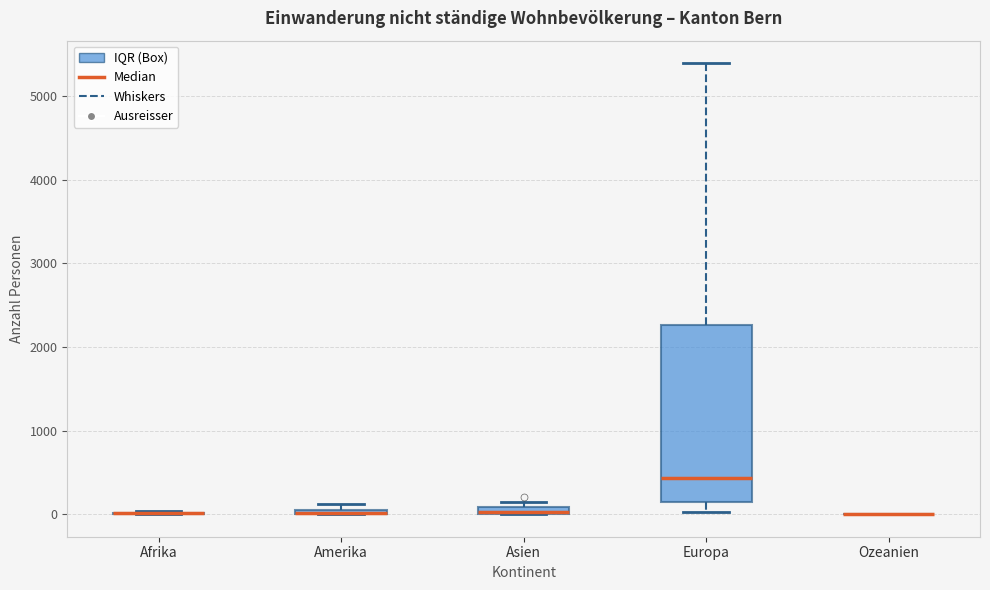

Comparing the boxes themselves (not the whiskers), which one is the tallest?

Europa